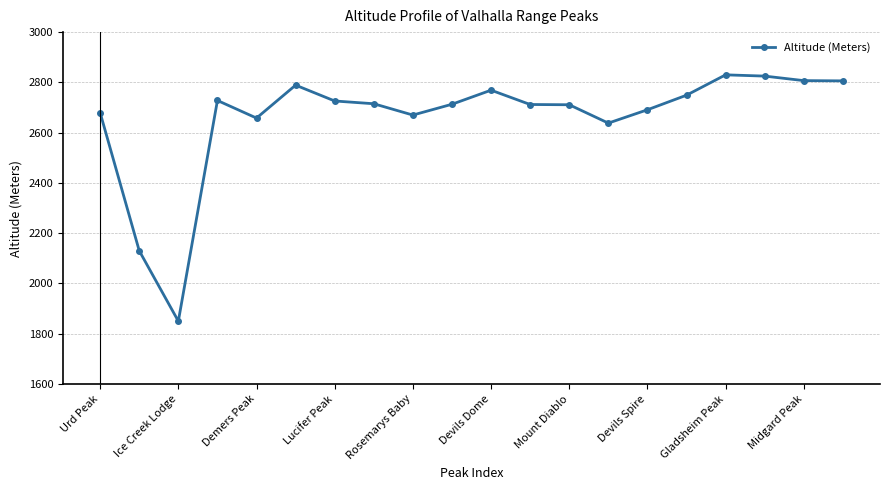

What is the value of the 2nd point from the left?

2130